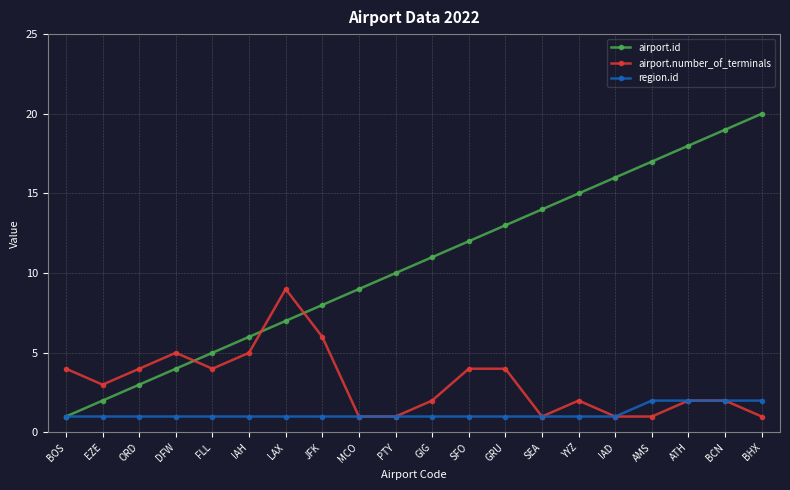

What is the total value across all series at LAX?

17